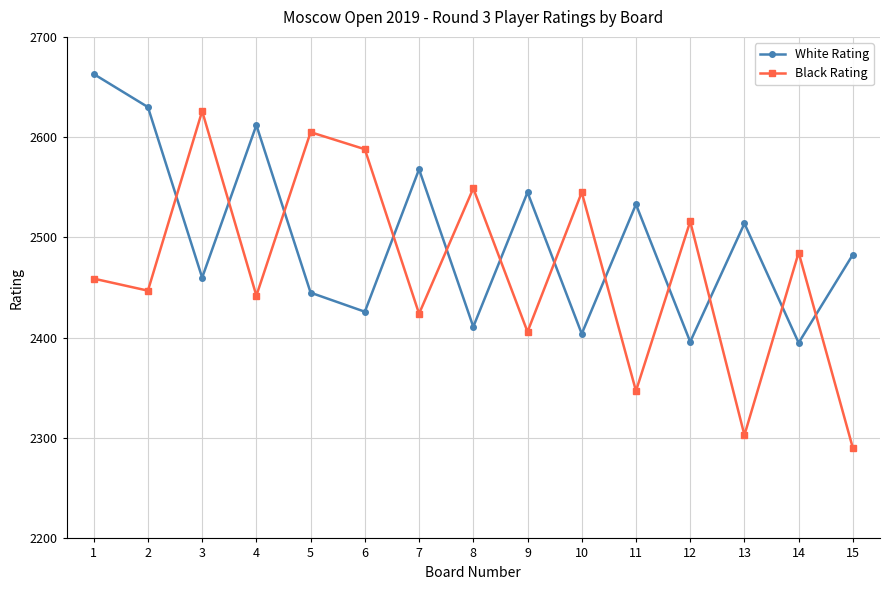

How many series are shown in this chart?

2